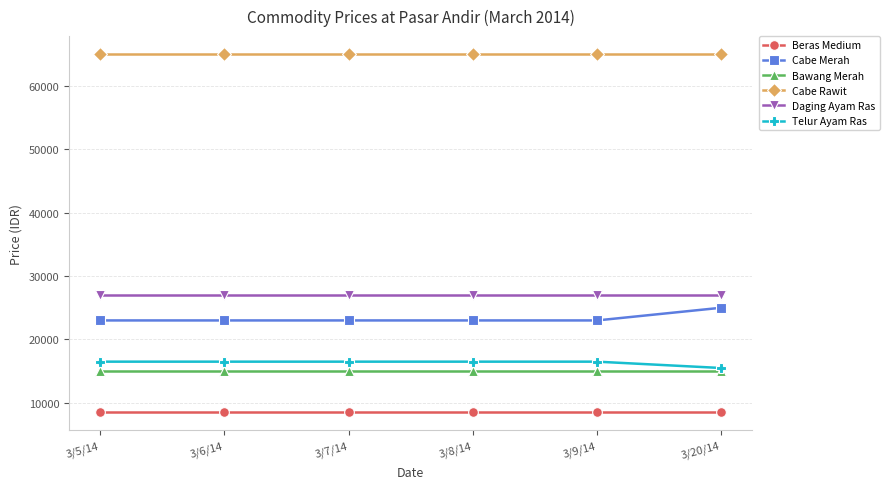

At how many categories does at least one series exceed 14843?

6